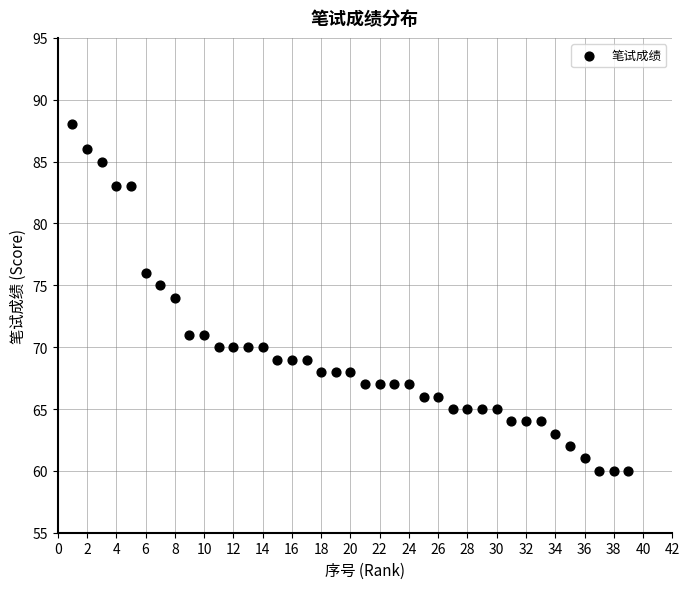

What is the range of Y values (max minus min)?

28